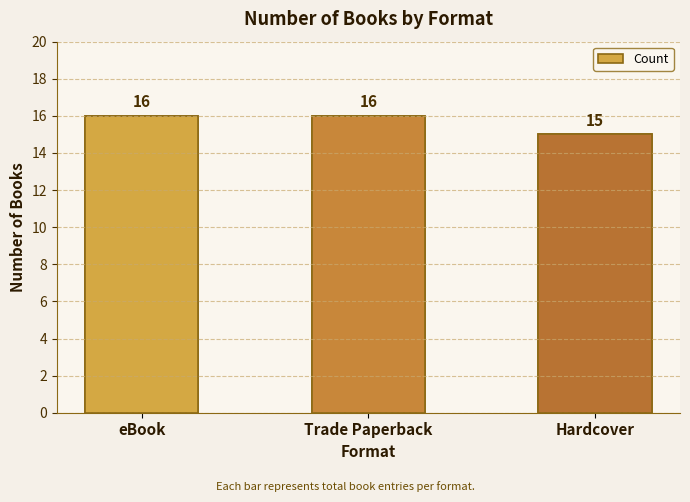

At which category does the chart reach its minimum across all series?

Hardcover